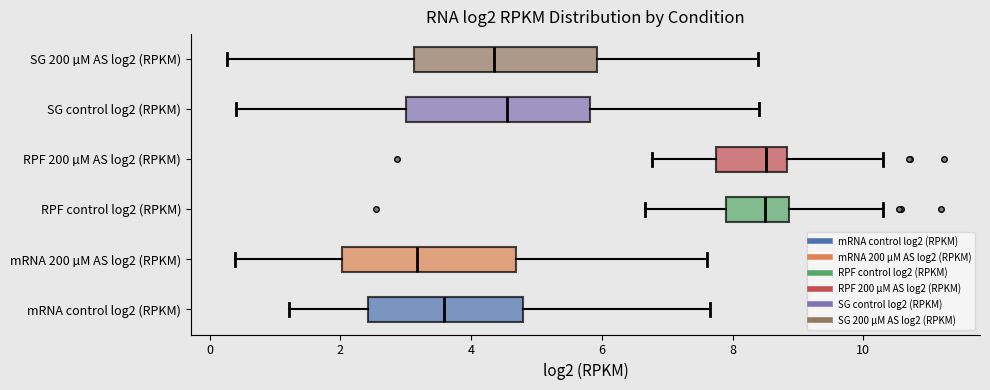

Where does the left whisker of the box for RPF control log2 (RPKM) end on the x-axis? The values are not printed on the chart, so give them approximately, as read against the axis.

6.6